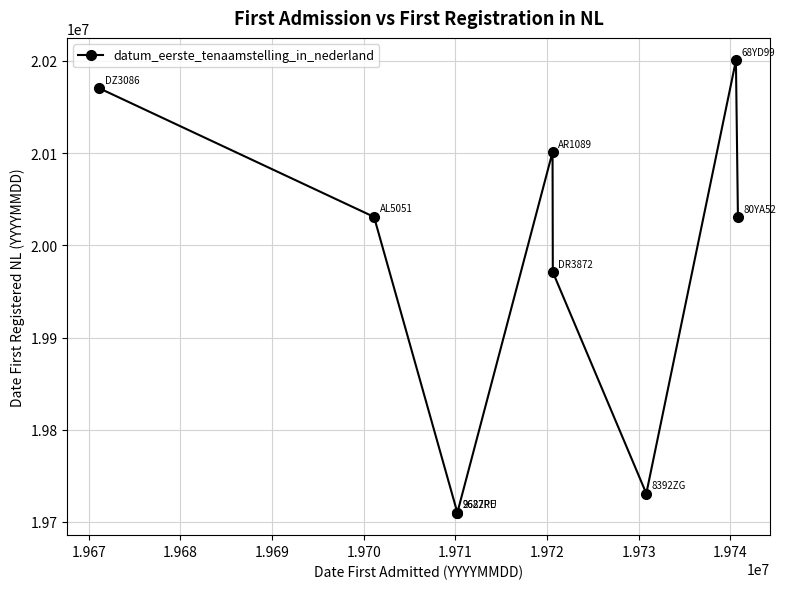

How many interior local peaks (higher than both neighbors) does the data have?

2